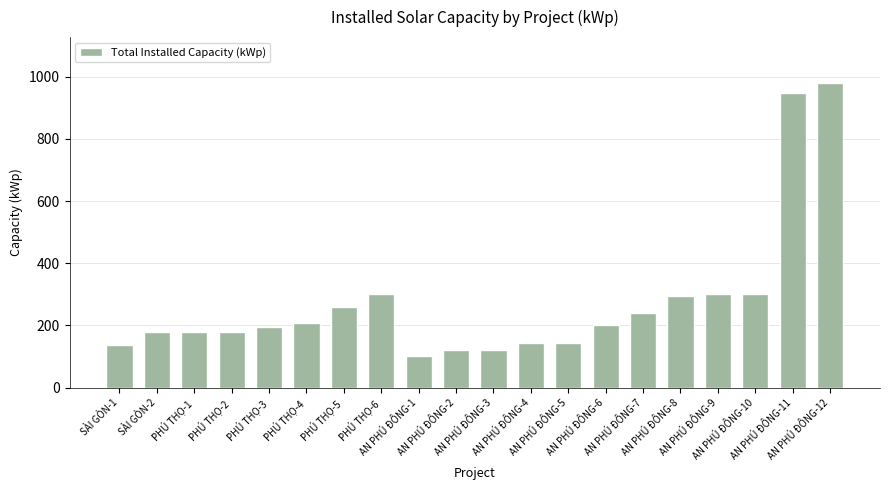

What is the label of the 17th bar from the left?

AN PHÚ ĐÔNG-9